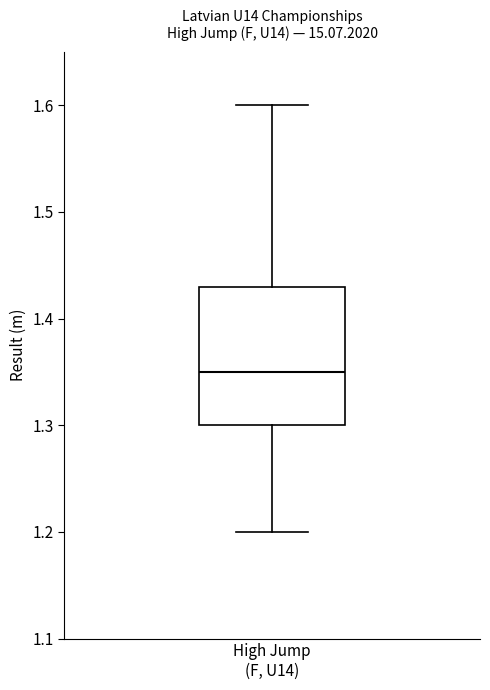

Transcribe this box plot: give where the median line is, the range the box spans, and where the two whiskers end, as read against the y-axis. The values are not printed on the chart, so give them approximately, as read against the axis.

median 1.35, box 1.30 to 1.43, whiskers 1.20 to 1.60